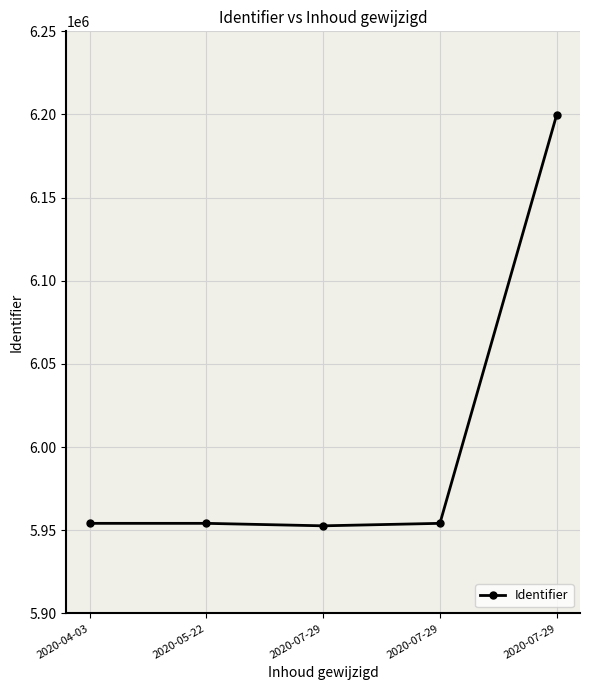

How many data points does each series have?

5